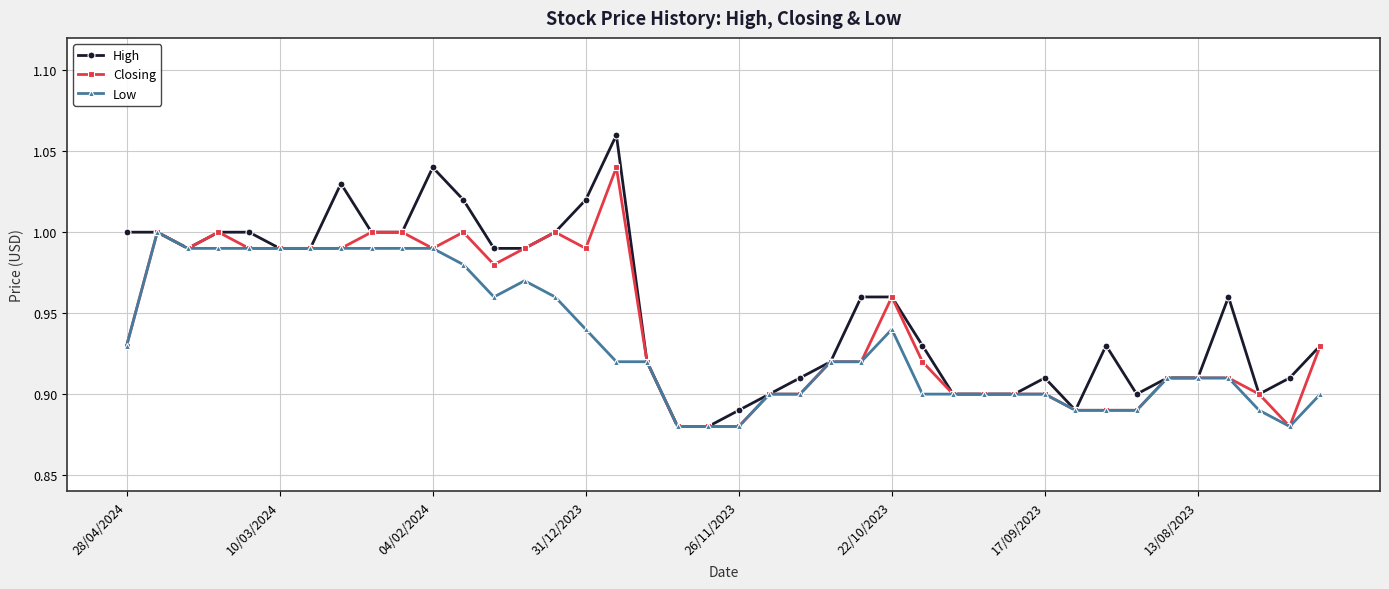

List the series in order of their overall mean, highest first.

High, Closing, Low